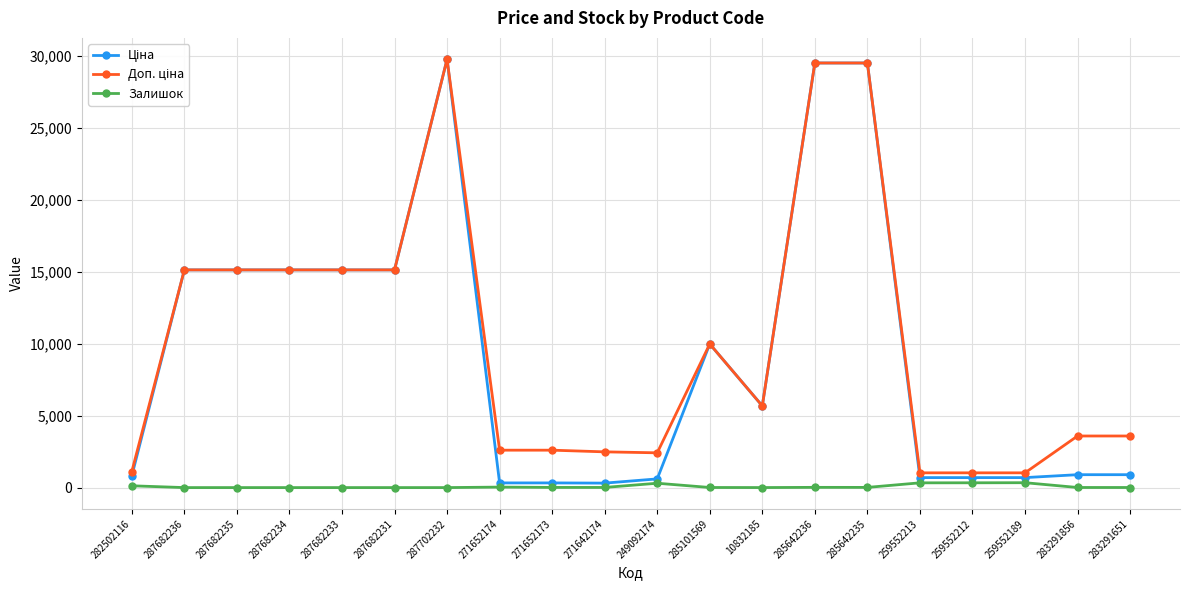

At how many categories does at least one series exceed 27533?

3